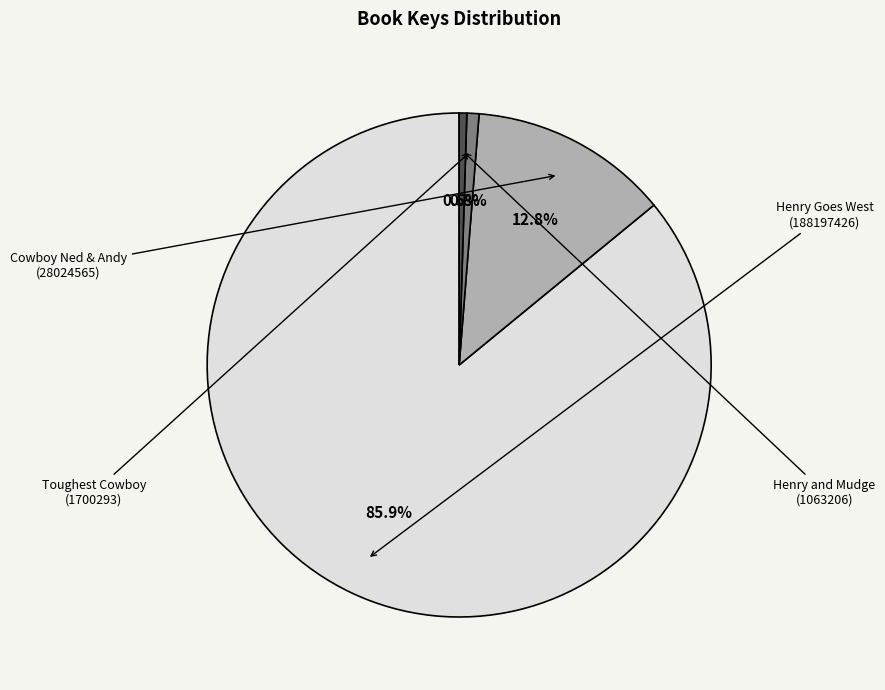

Does any single category account for the majority?

Yes